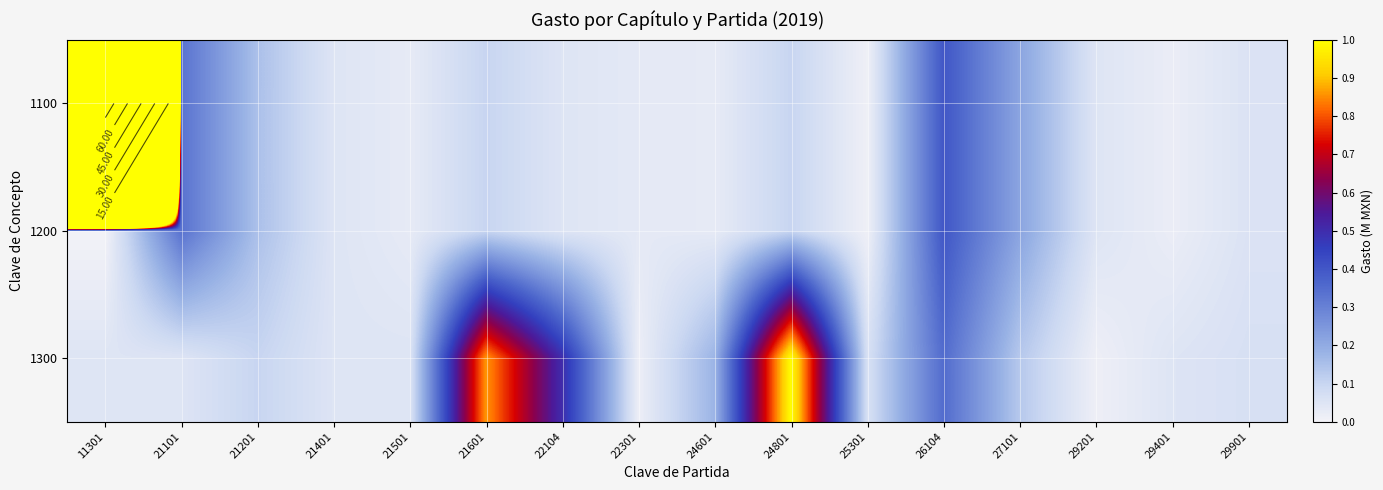

How many distinct data groups are displayed?

3